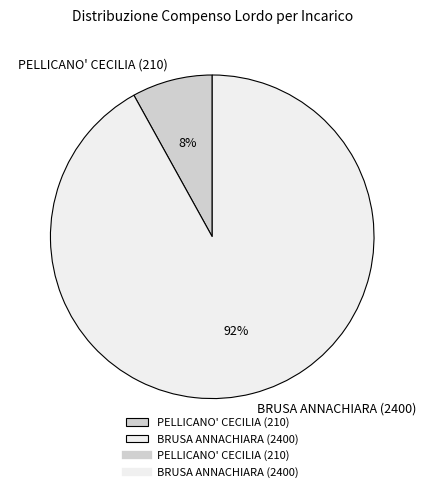

Which has a higher value, BRUSA ANNACHIARA (2400) or PELLICANO' CECILIA (210)?

BRUSA ANNACHIARA (2400)